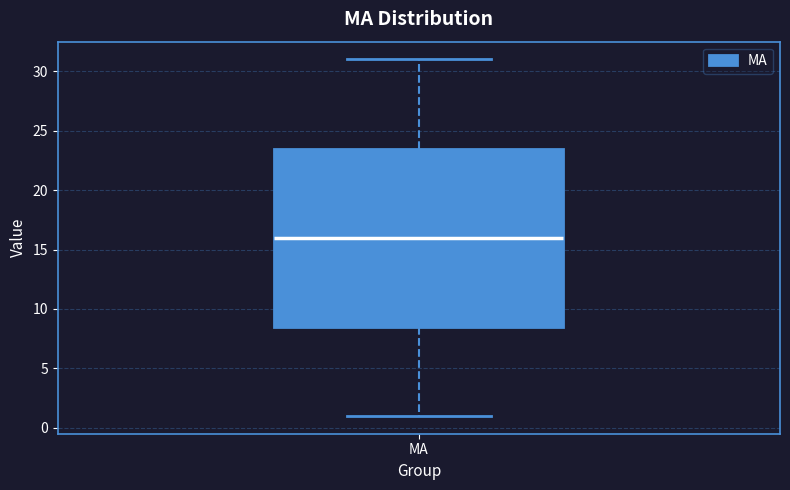

Transcribe this box plot: give where the median line is, the range the box spans, and where the two whiskers end, as read against the y-axis. The values are not printed on the chart, so give them approximately, as read against the axis.

median 16.0, box 8.5 to 23.5, whiskers 1.0 to 31.0